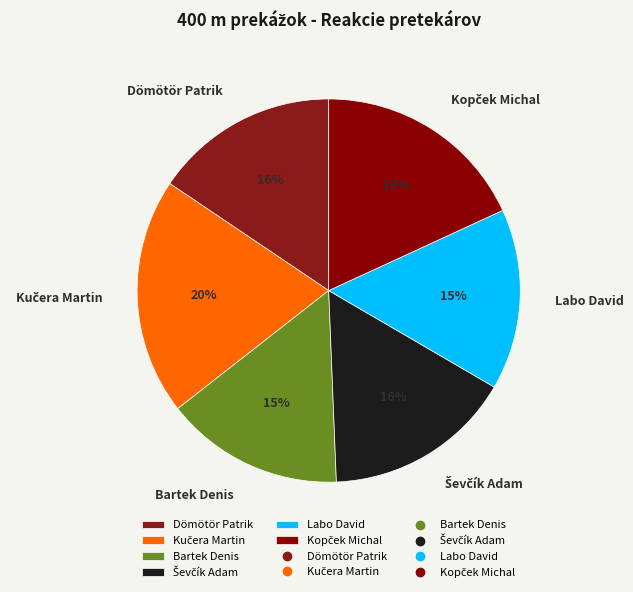

True or false: Labo David accounts for 21% of the total.

False